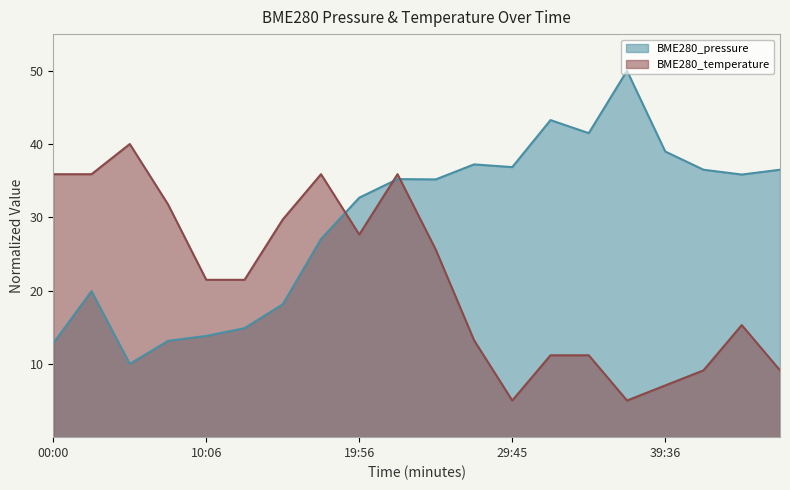

At which label does BME280_temperature first exceed 21?

00:00